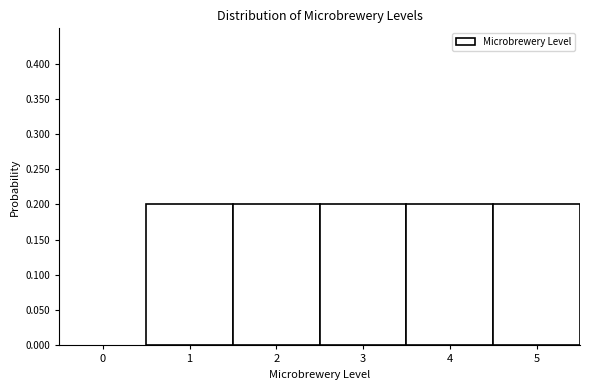

Reading left to right, transcribe this chart: for each bar, give the range it covers on the x-axis and its height. The values are not printed on the chart, so give them approximately, as read against the axis.

0.5 to 1.5: 0.2
1.5 to 2.5: 0.2
2.5 to 3.5: 0.2
3.5 to 4.5: 0.2
4.5 to 5.5: 0.2